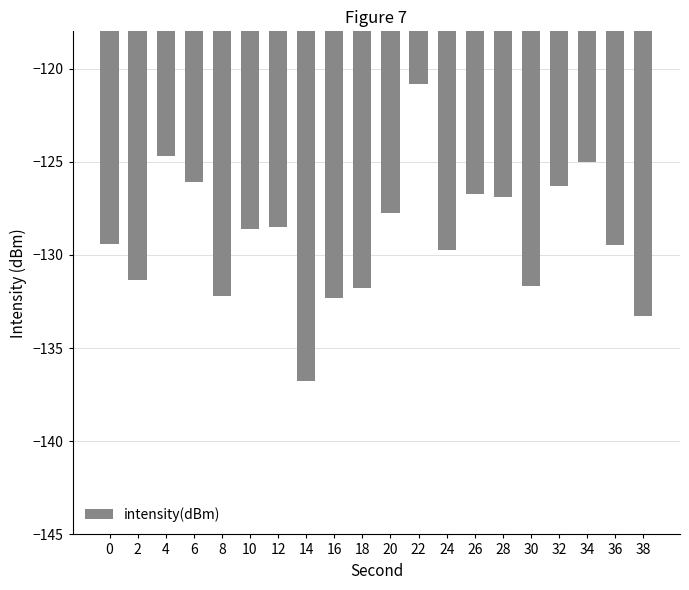

What is the sum of all values?

-2579.4